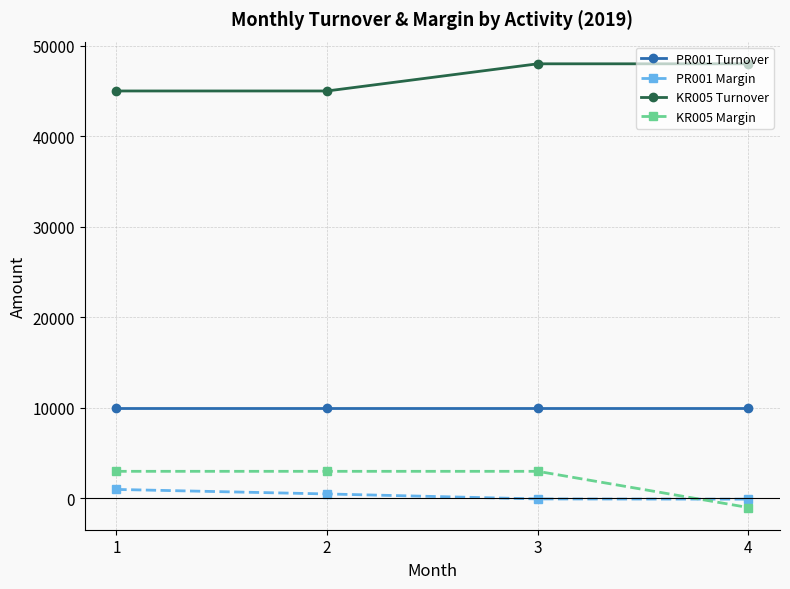

What value does the KR005 Turnover series have at 2?

45000